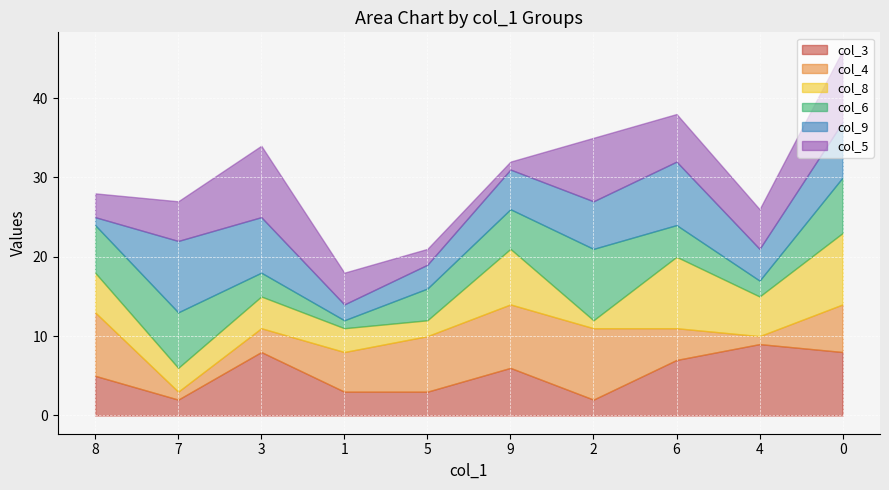

How many col_6 values are between 3 and 7?

7